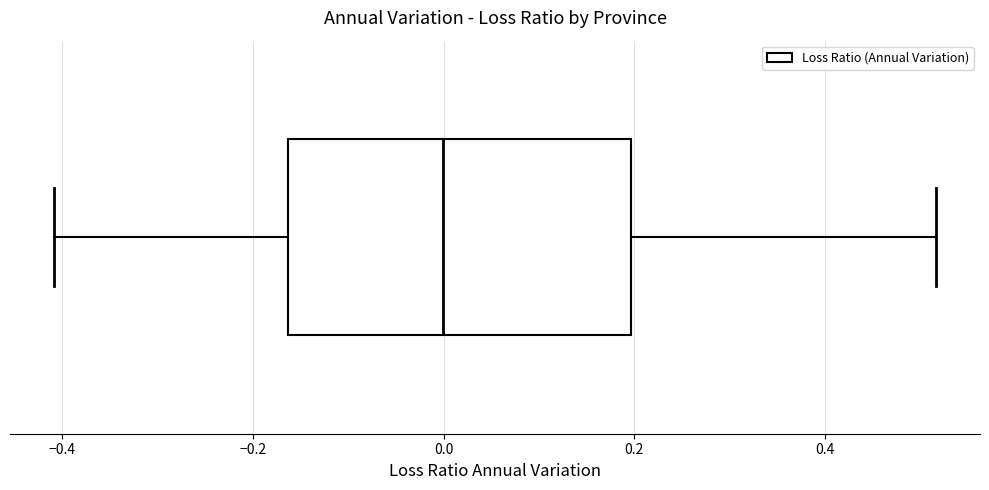

Read this box plot against the x-axis: the position of the median line, the range covered by the box, and the ends of both whiskers. The values are not printed on the chart, so give them approximately, as read against the axis.

median 0.00, box -0.16 to 0.20, whiskers -0.40 to 0.52